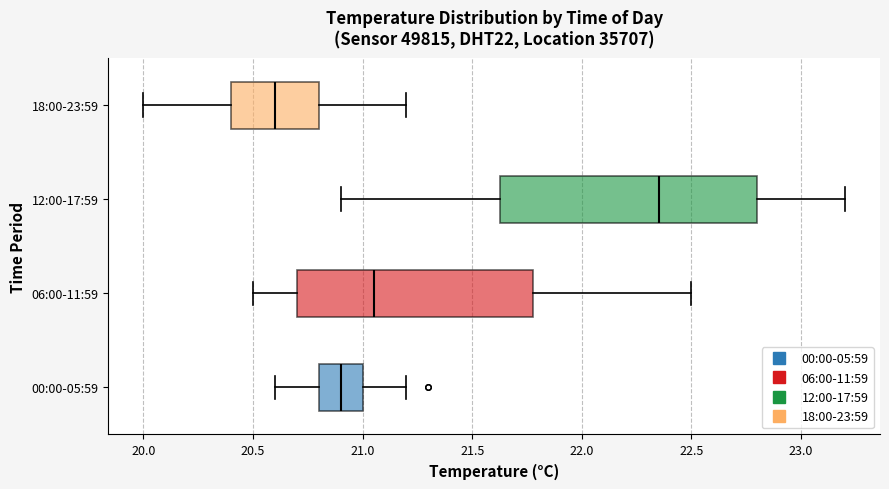

Which box's median line is the furthest to the left?

18:00-23:59